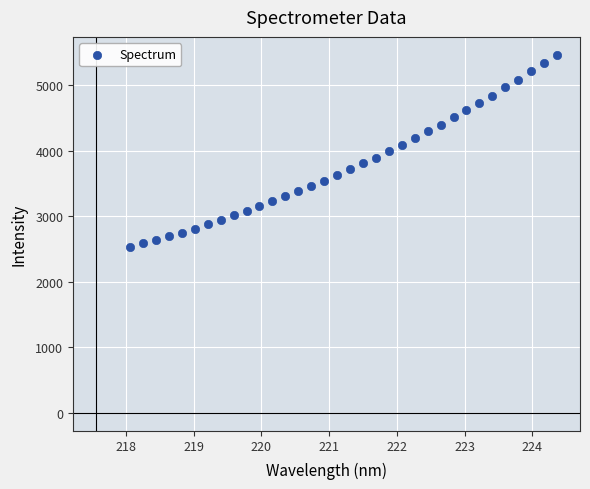

What is the range of X values (max minus min)?

6.3